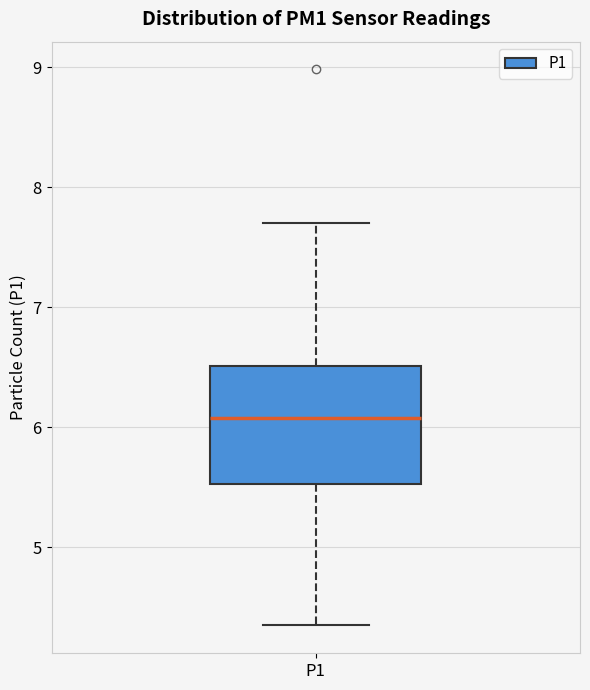

Read this box plot against the y-axis: the position of the median line, the range covered by the box, and the ends of both whiskers. The values are not printed on the chart, so give them approximately, as read against the axis.

median 6.1, box 5.5 to 6.5, whiskers 4.4 to 7.7